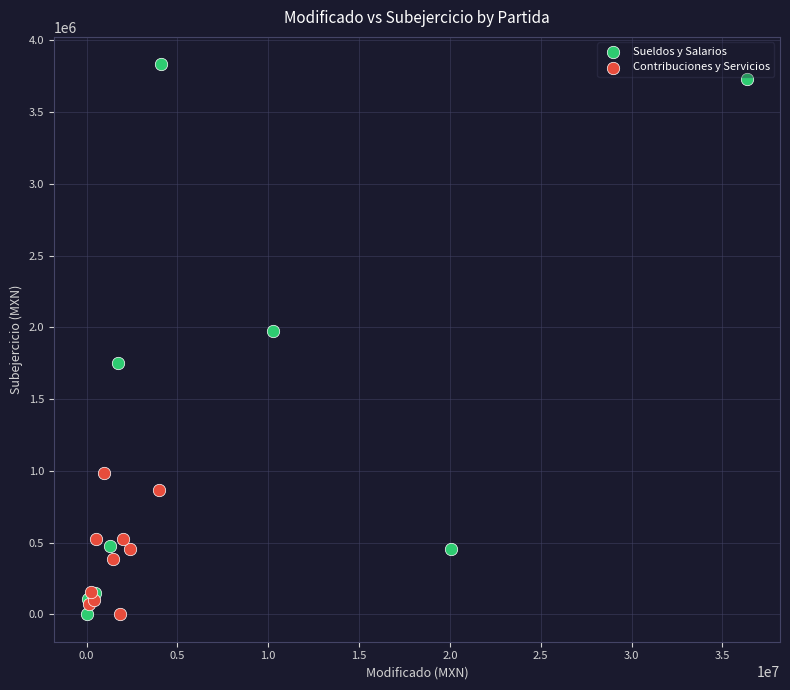

Which series has the largest Y range (max minus min)?

Sueldos y Salarios